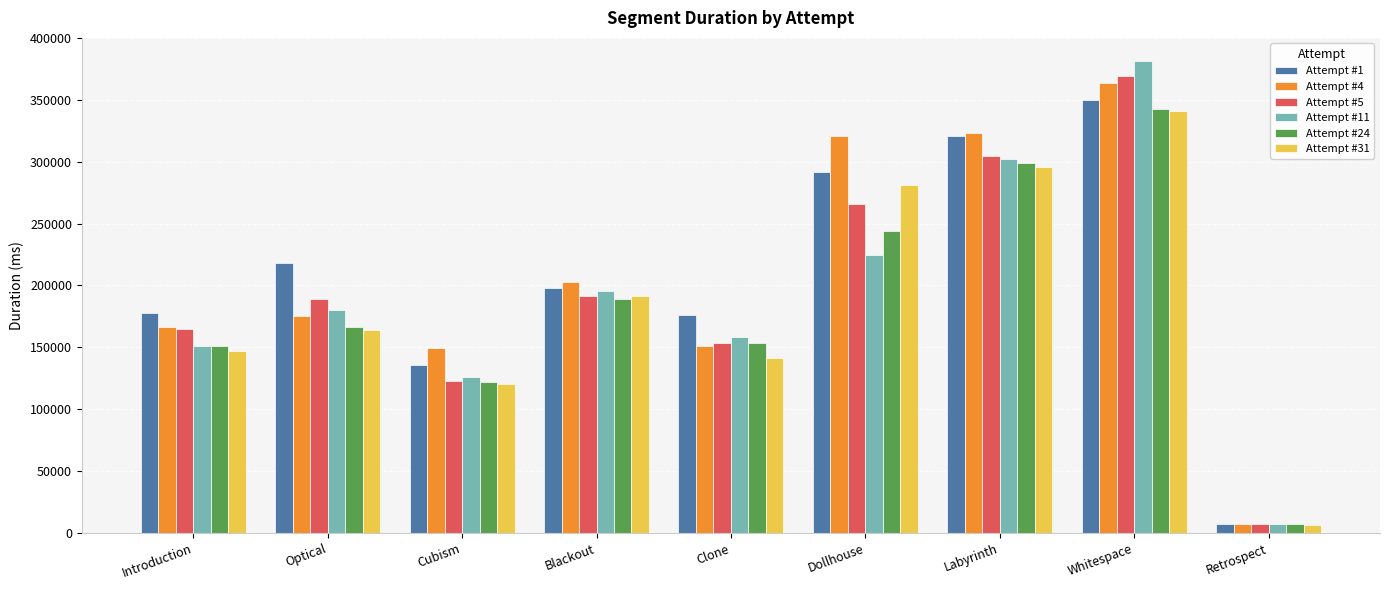

At which label is Attempt #31 closest to 173993?

Optical